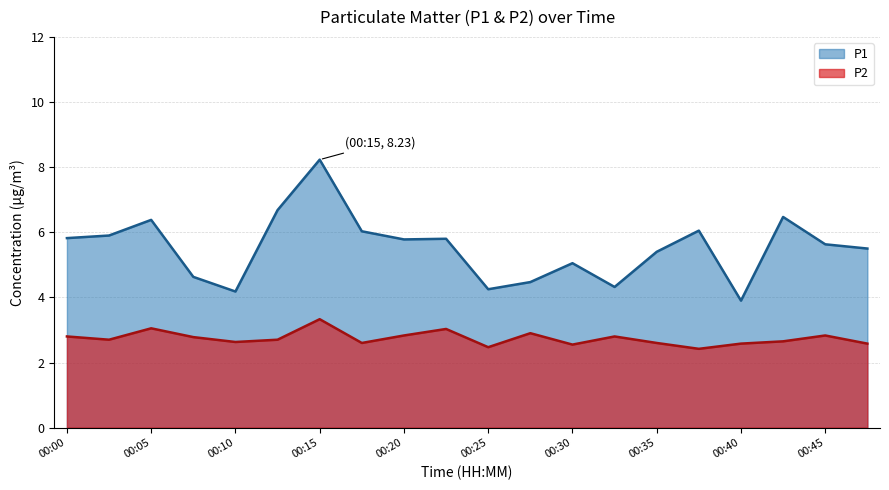

Rank the series by their average value, from highest to lowest.

P1, P2